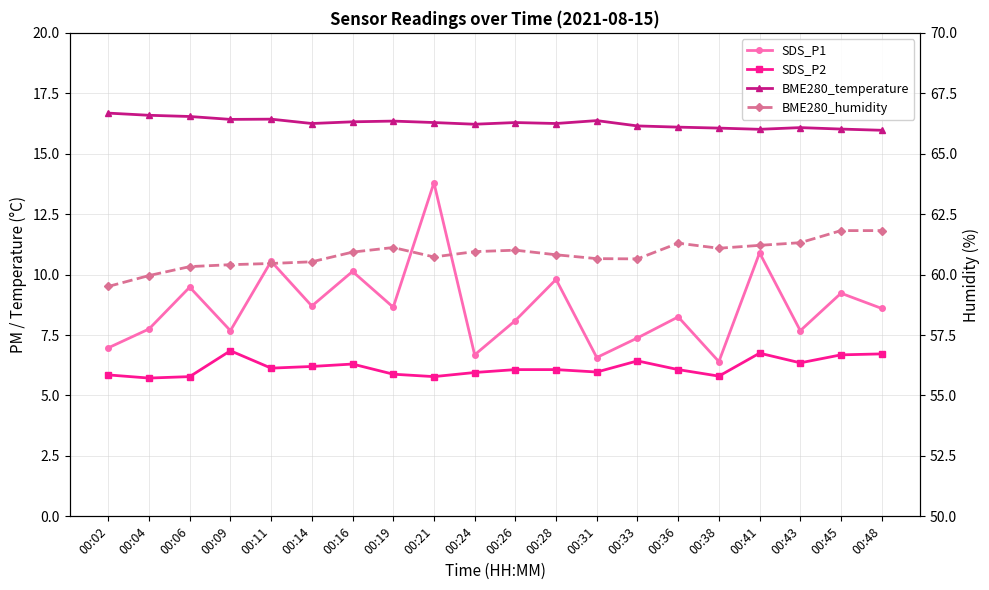

What is the sum of all BME280_temperature values?

325.4